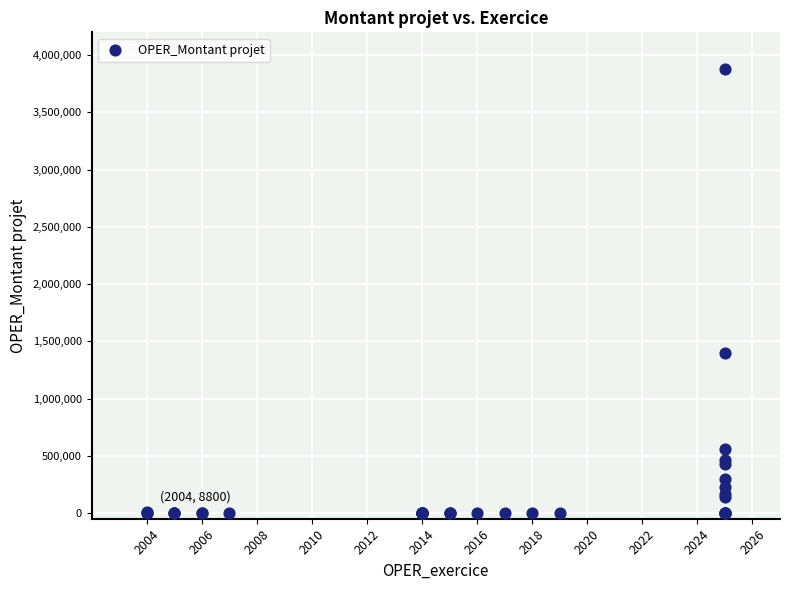

What Y value in the scatter plot is closest to 1940260?

1400000